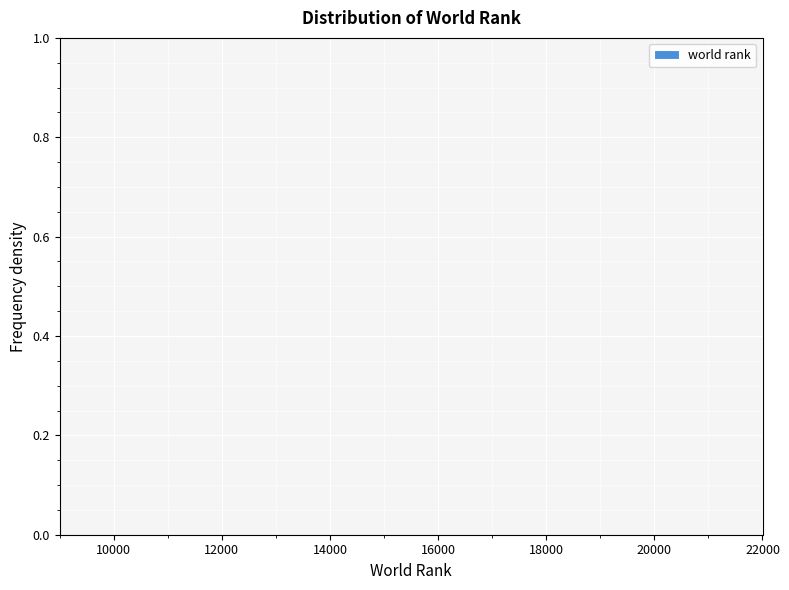

Reading left to right, transcribe this chart: for each bar, give the range it covers on the x-axis and its height. Neither the bar edges nor the heights are printed on the chart, so give them approximately, as read against the axes.

10200 to 11200: under 0.02
11200 to 12400: under 0.02
12400 to 13600: under 0.02
13600 to 14600: under 0.02
14600 to 15800: under 0.02
15800 to 16800: under 0.02
16800 to 18000: under 0.02
18000 to 19200: under 0.02
19200 to 20200: under 0.02
20200 to 21400: under 0.02